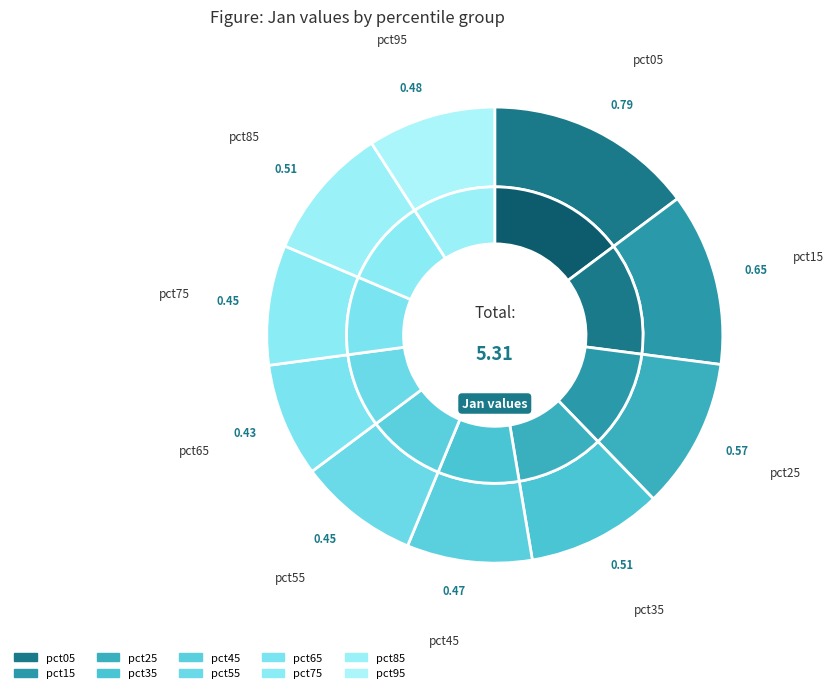

What percentage is NOT represented by pct85?

90.5%